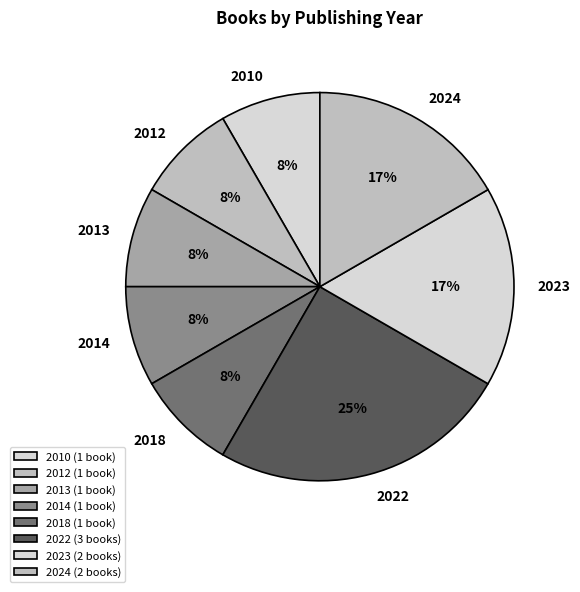

True or false: 2010 accounts for 1% of the total.

False